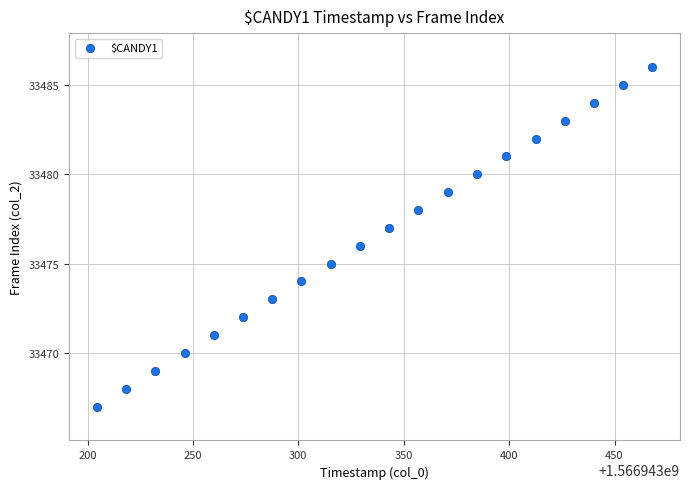

What is the range of Y values (max minus min)?

19